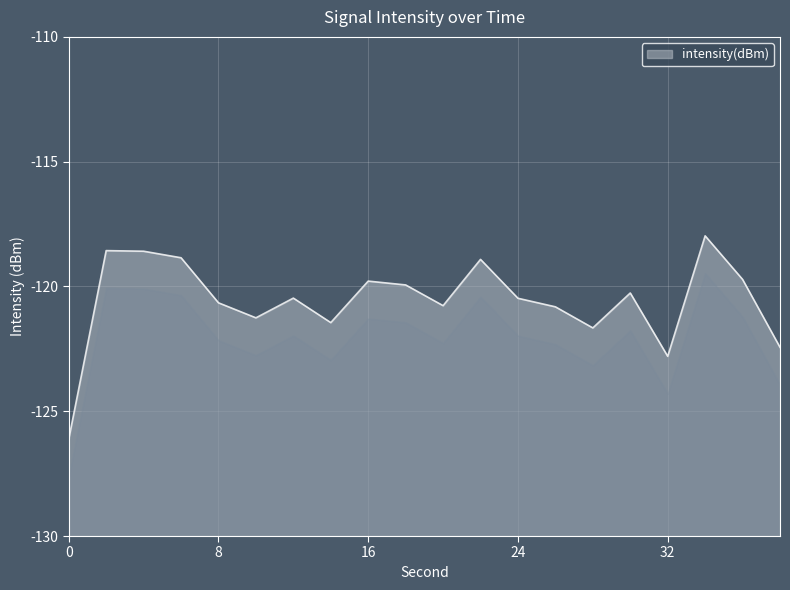

At which label does the data first exceed -120?

2